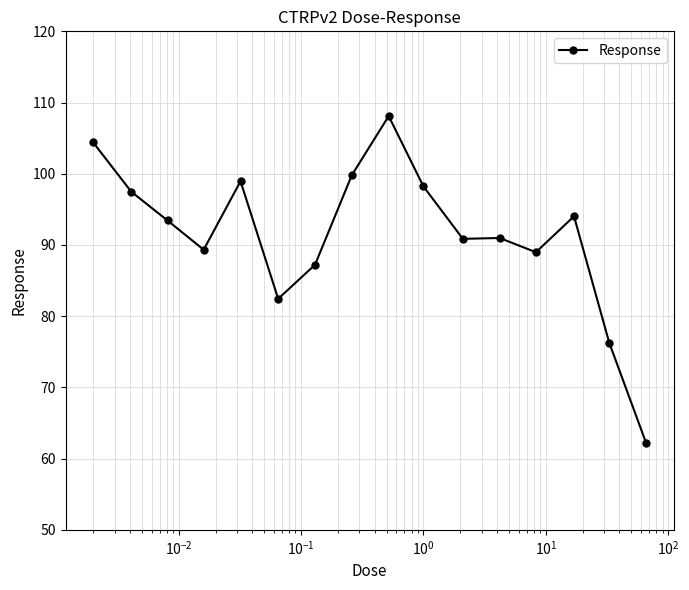

What is the greatest value displayed?

108.1